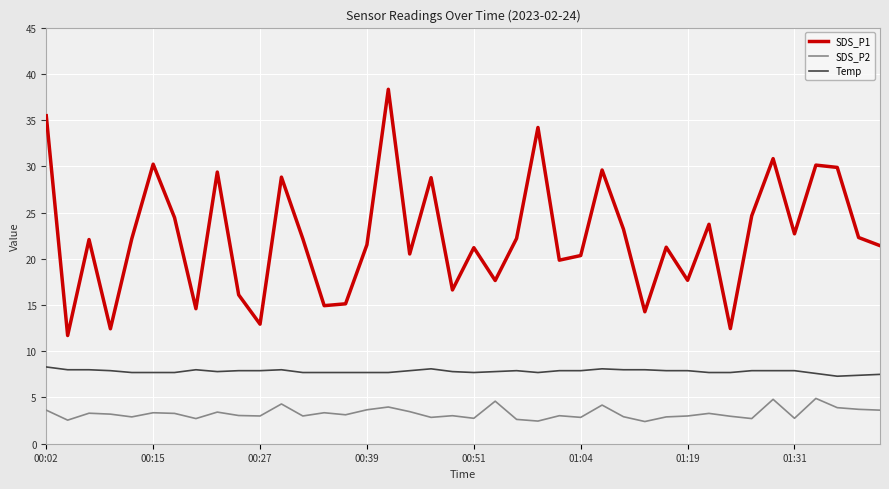

What is the smallest value displayed?

2.4